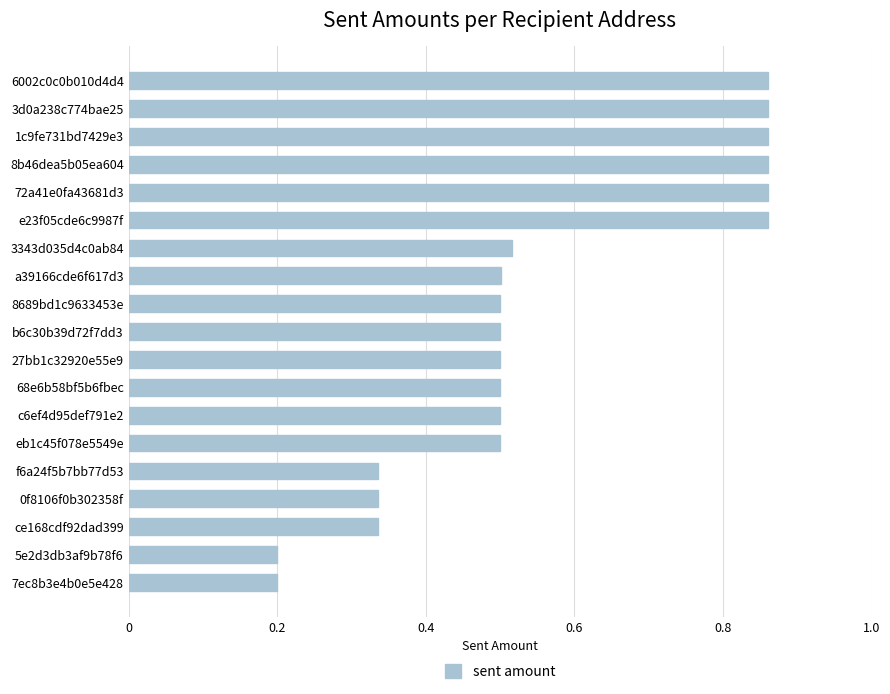

Count the number of data series in this chart.

1